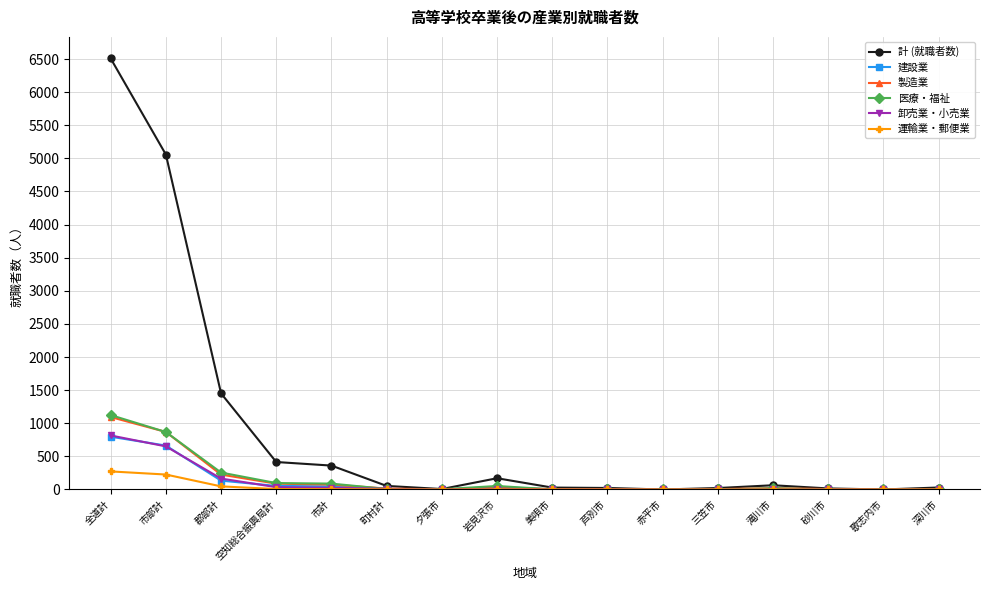

Where does the 製造業 series first go above 14?

全道計